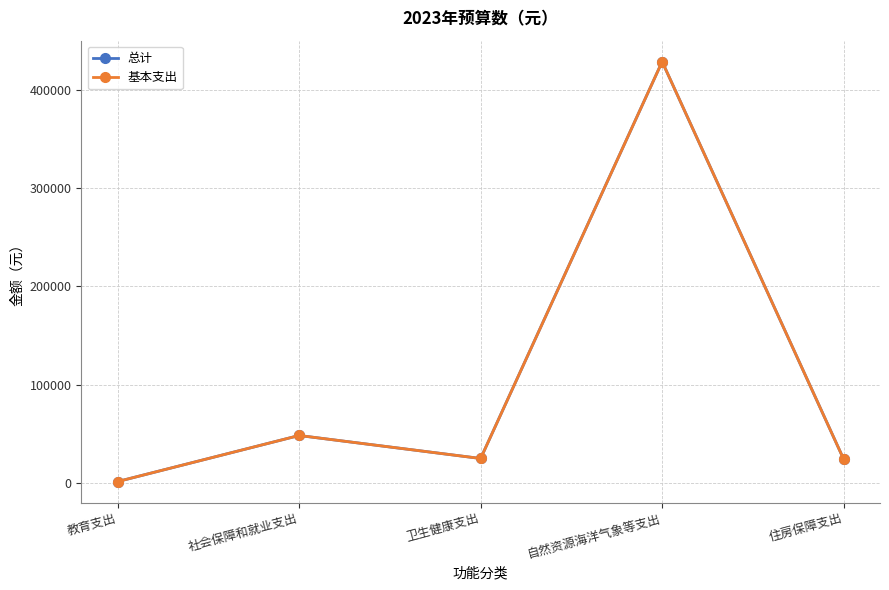

Count the number of data series in this chart.

2